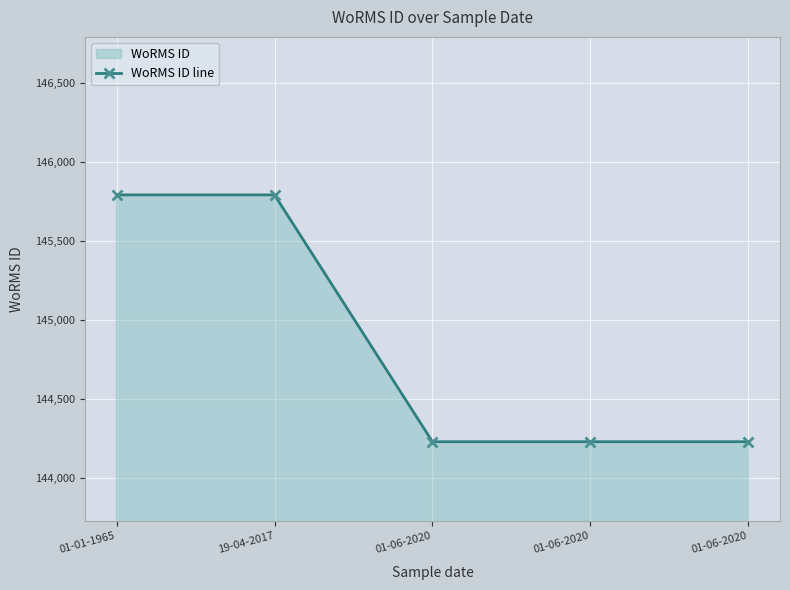

List the labels in order of value, largest first.

01-01-1965, 19-04-2017, 01-06-2020, 01-06-2020, 01-06-2020